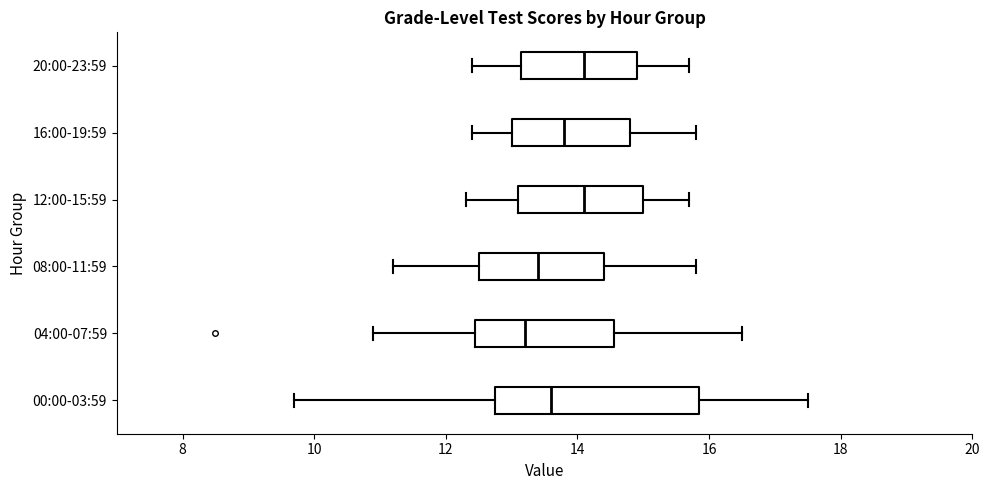

Where is the left edge of the box for 12:00-15:59 on the x-axis? The values are not printed on the chart, so give them approximately, as read against the axis.

13.2